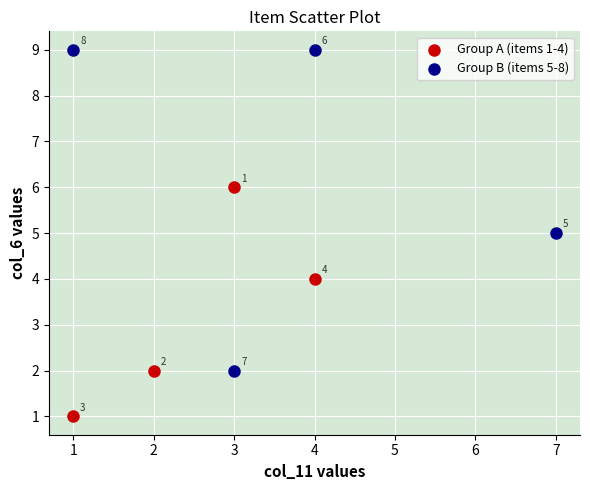

Which series has the largest Y range (max minus min)?

Group B (items 5-8)